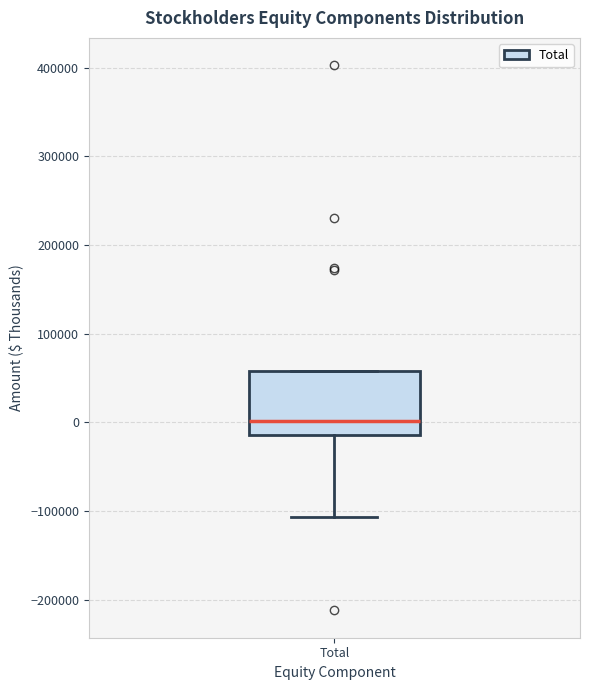

Where is the lower edge of the box for Total on the y-axis? The values are not printed on the chart, so give them approximately, as read against the axis.

-10000